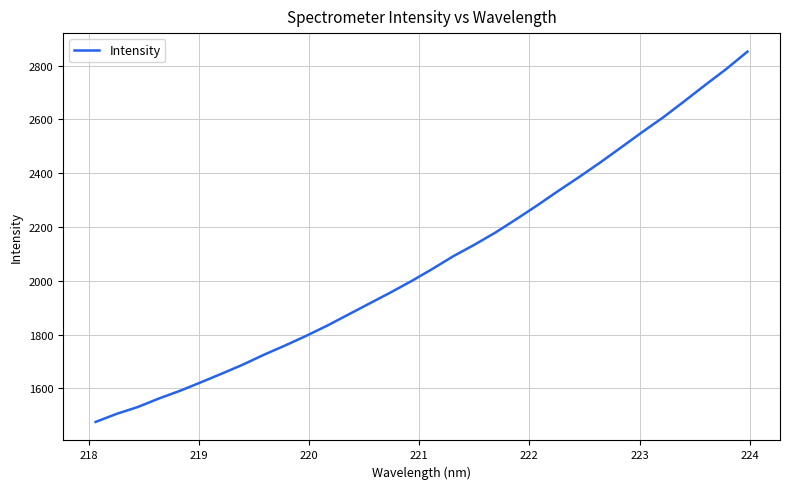

What is the sum of all values?

66293.6